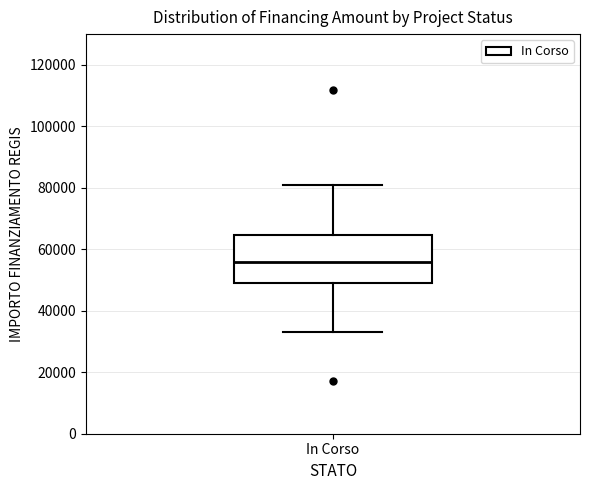

Where is the lower edge of the box for In Corso on the y-axis? The values are not printed on the chart, so give them approximately, as read against the axis.

50000